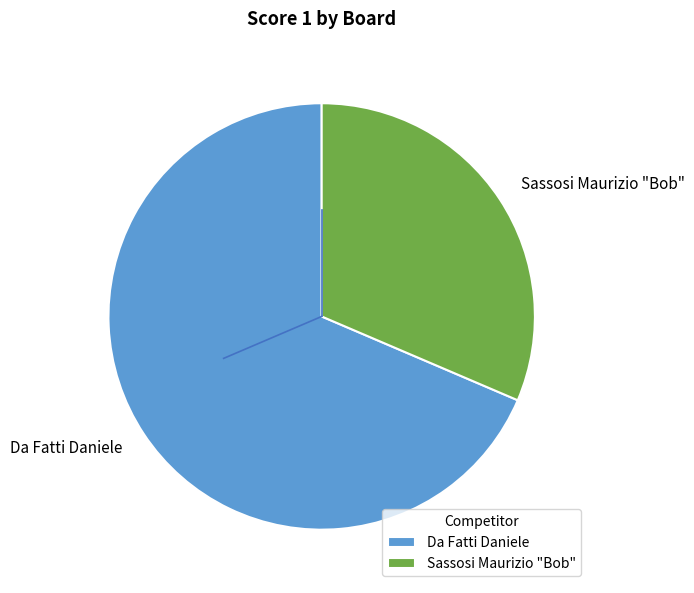

Is the sum of Da Fatti Daniele and Sassosi Maurizio "Bob" greater than half?

Yes